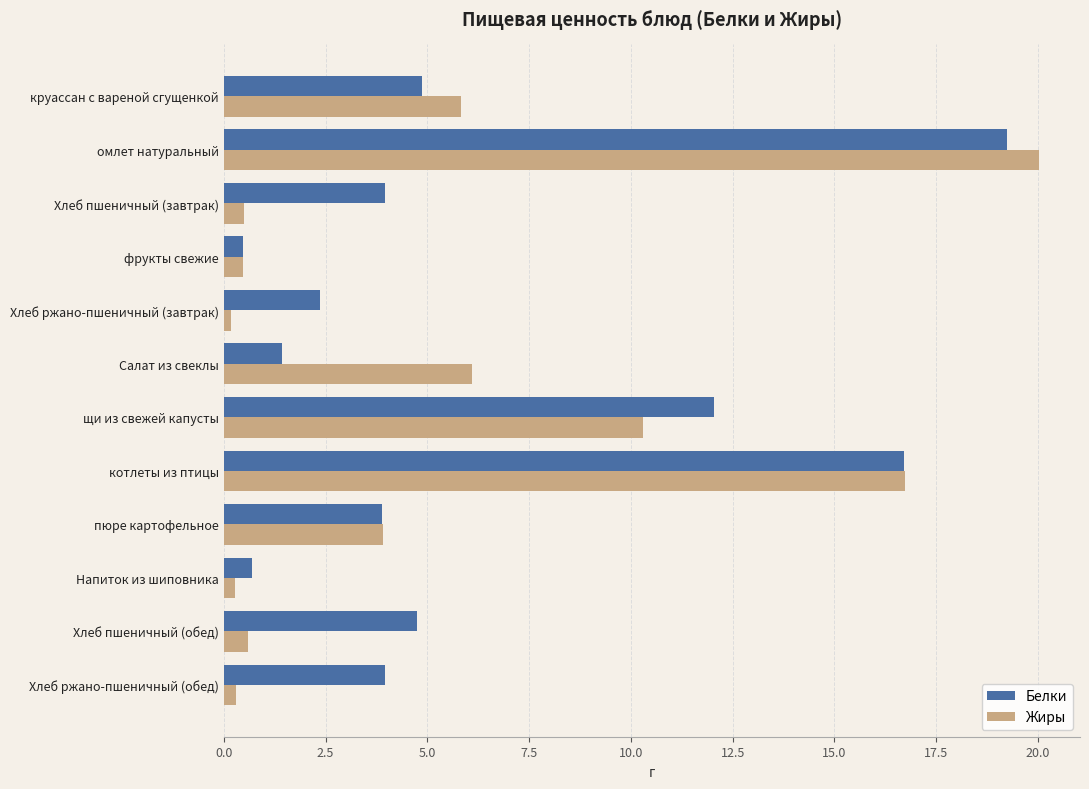

What is the average value of the Белки series?

6.2